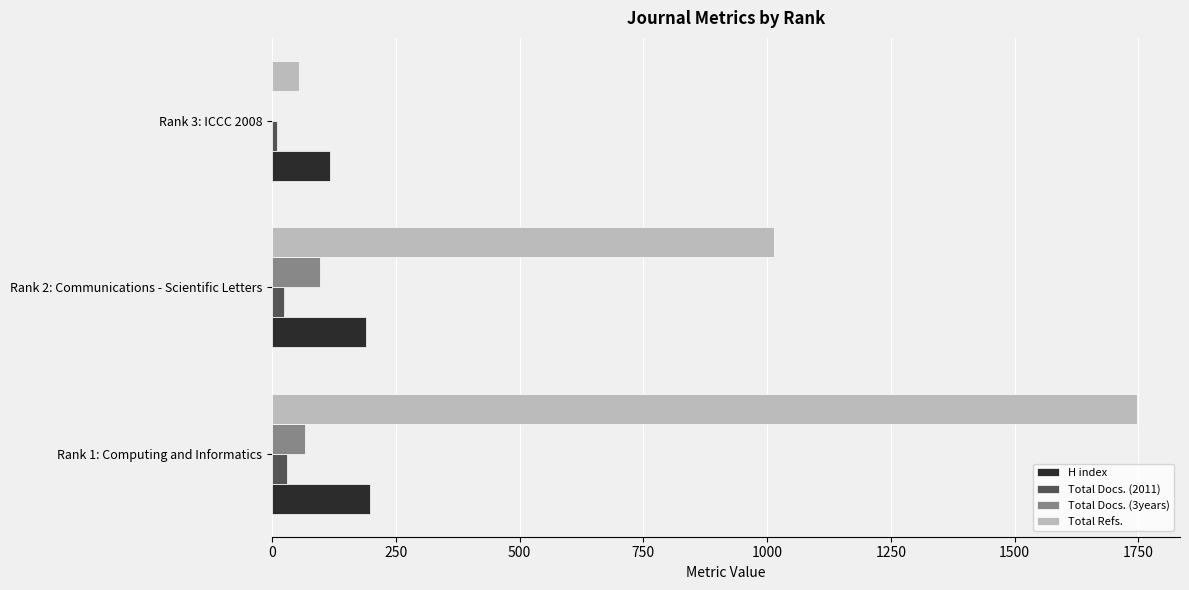

What is the average value of the H index series?

168